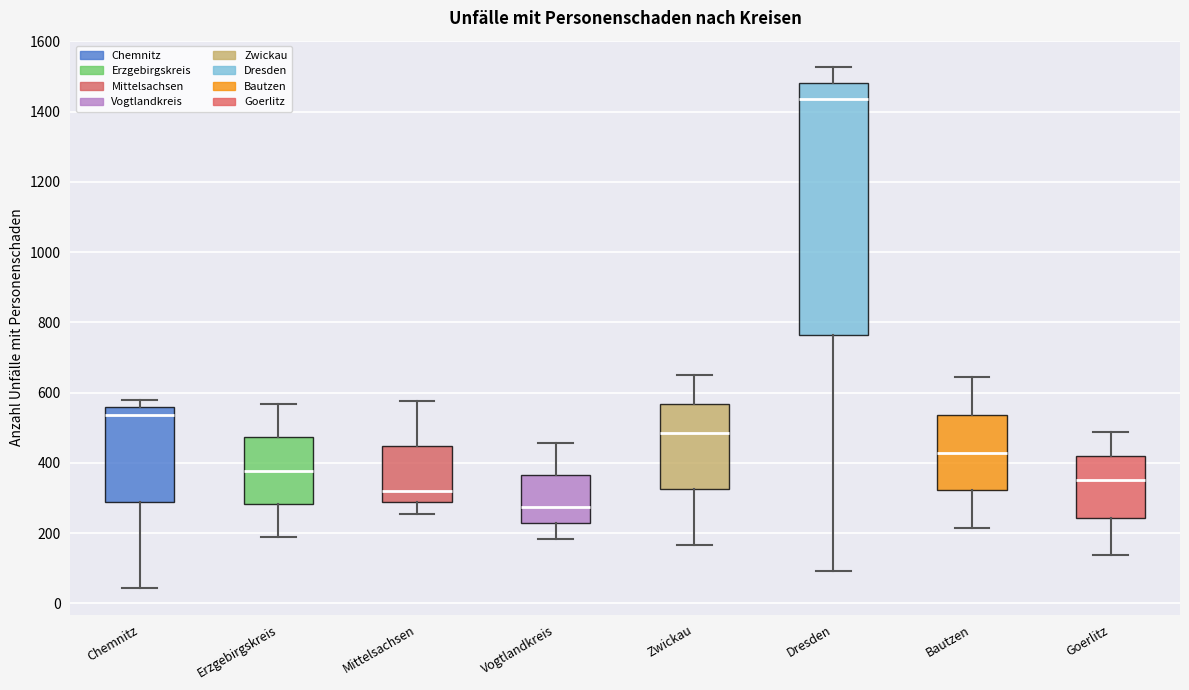

Which box is the tallest, from its lower edge to its upper edge?

Dresden